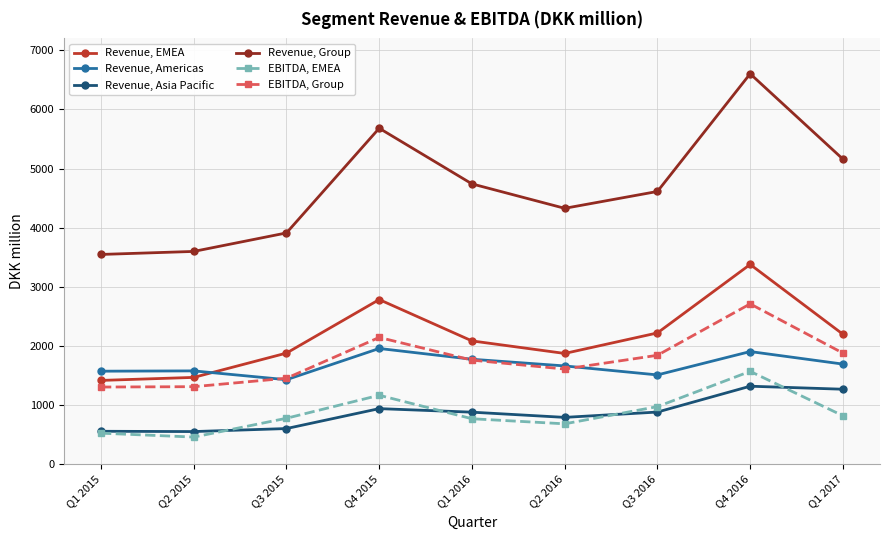

In Revenue, Group, how many points are higher than both neighbors (excluding endpoints)?

2